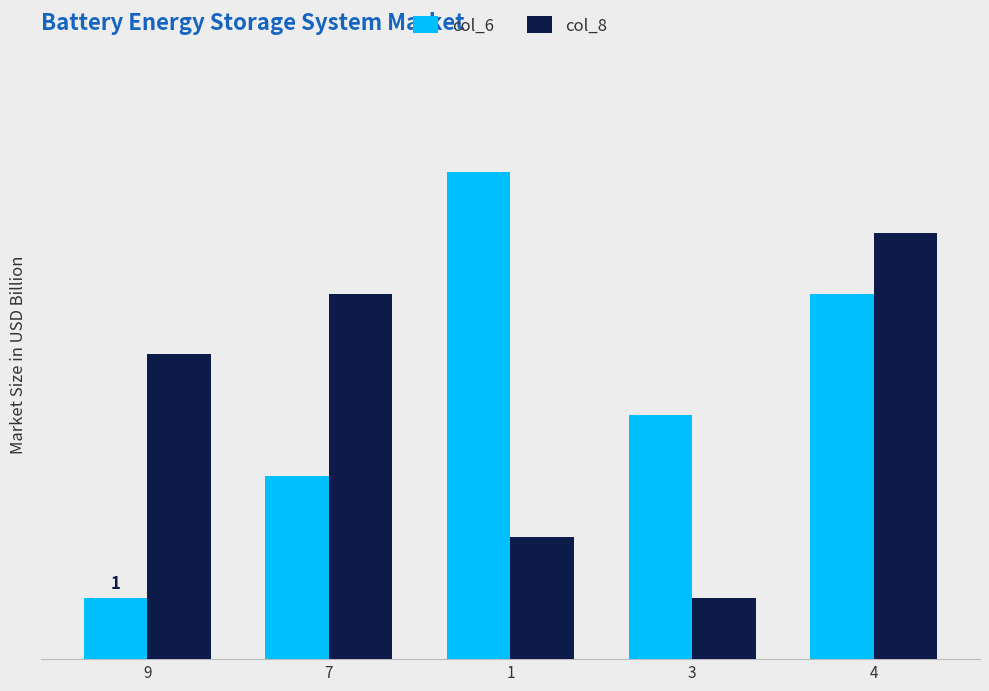

At which category is the sum across all series the highest?

4